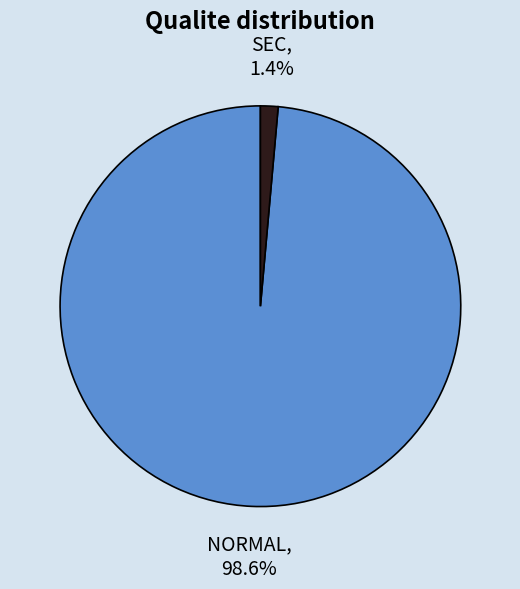

Is there any slice that represents more than half of the pie?

Yes